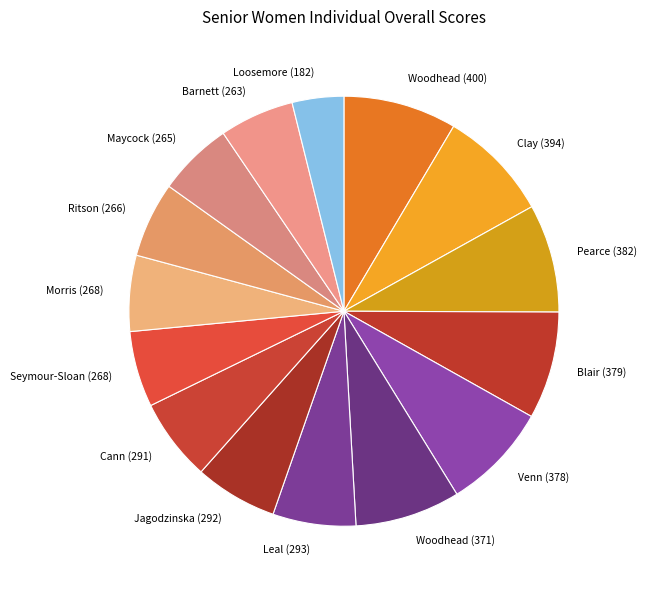

Do Maycock (265) and Blair (379) together represent more than half of the pie?

No